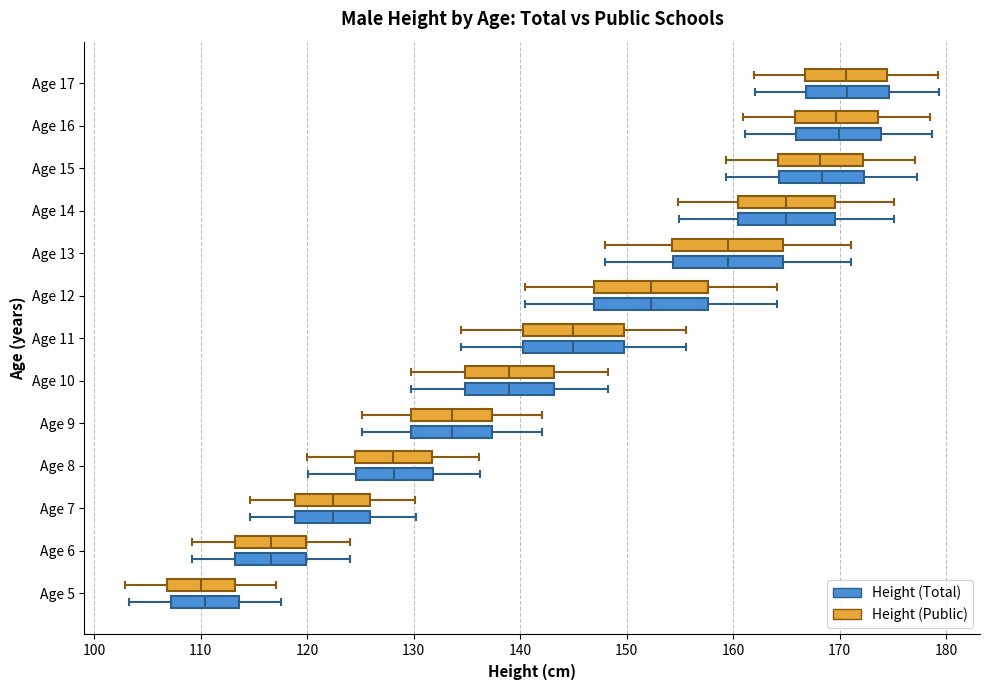

Reading bottom to top, transcribe this box plot: for each box, give where its median line is, the range the box spans, and where its two whiskers end, as read against the x-axis. The values are not printed on the chart, so give them approximately, as read against the axis.

Age 5 (Height (Total)): median 110, box 107 to 114, whiskers 103 to 118
Age 5 (Height (Public)): median 110, box 107 to 113, whiskers 103 to 117
Age 6 (Height (Total)): median 117, box 113 to 120, whiskers 109 to 124
Age 6 (Height (Public)): median 117, box 113 to 120, whiskers 109 to 124
Age 7 (Height (Total)): median 122, box 119 to 126, whiskers 115 to 130
Age 7 (Height (Public)): median 122, box 119 to 126, whiskers 115 to 130
Age 8 (Height (Total)): median 128, box 125 to 132, whiskers 120 to 136
Age 8 (Height (Public)): median 128, box 124 to 132, whiskers 120 to 136
Age 9 (Height (Total)): median 134, box 130 to 137, whiskers 125 to 142
Age 9 (Height (Public)): median 134, box 130 to 137, whiskers 125 to 142
Age 10 (Height (Total)): median 139, box 135 to 143, whiskers 130 to 148
Age 10 (Height (Public)): median 139, box 135 to 143, whiskers 130 to 148
Age 11 (Height (Total)): median 145, box 140 to 150, whiskers 134 to 156
Age 11 (Height (Public)): median 145, box 140 to 150, whiskers 134 to 156
Age 12 (Height (Total)): median 152, box 147 to 158, whiskers 140 to 164
Age 12 (Height (Public)): median 152, box 147 to 158, whiskers 140 to 164
Age 13 (Height (Total)): median 160, box 154 to 165, whiskers 148 to 171
Age 13 (Height (Public)): median 160, box 154 to 165, whiskers 148 to 171
Age 14 (Height (Total)): median 165, box 160 to 170, whiskers 155 to 175
Age 14 (Height (Public)): median 165, box 160 to 170, whiskers 155 to 175
Age 15 (Height (Total)): median 168, box 164 to 172, whiskers 159 to 177
Age 15 (Height (Public)): median 168, box 164 to 172, whiskers 159 to 177
Age 16 (Height (Total)): median 170, box 166 to 174, whiskers 161 to 179
Age 16 (Height (Public)): median 170, box 166 to 174, whiskers 161 to 178
Age 17 (Height (Total)): median 171, box 167 to 175, whiskers 162 to 179
Age 17 (Height (Public)): median 171, box 167 to 174, whiskers 162 to 179